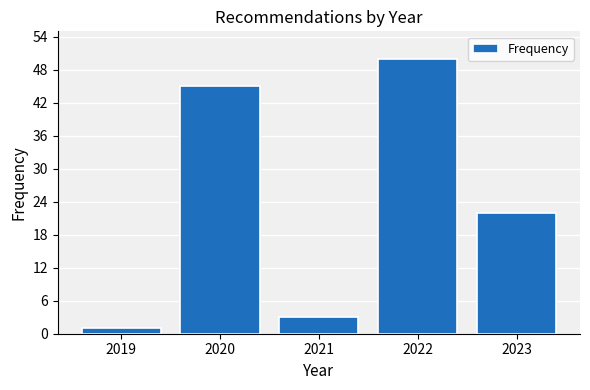

Reading left to right, extract all data points from this chart.

2019=1	2020=45	2021=3	2022=50	2023=22